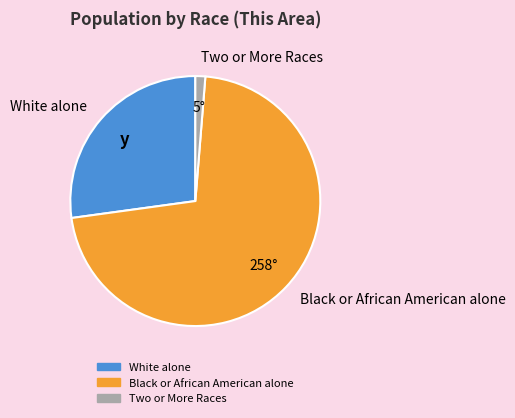

Combined, do White alone and Black or African American alone account for over 50%?

Yes